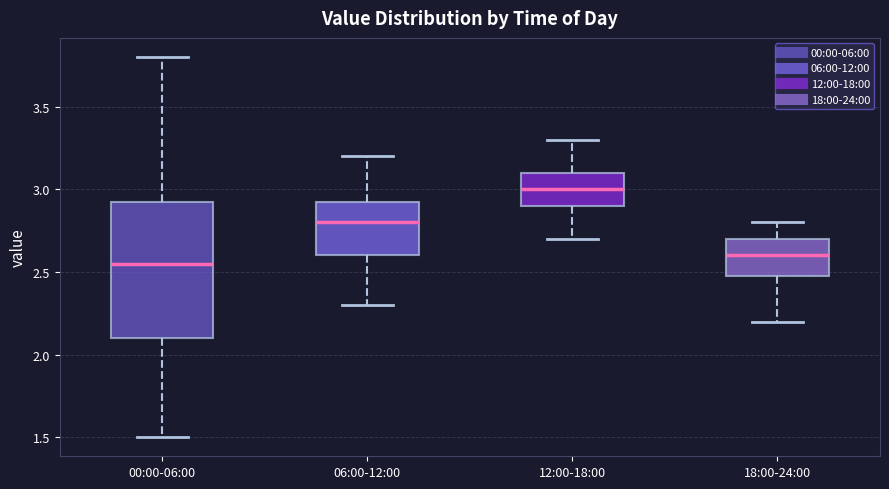

Comparing the boxes themselves (not the whiskers), which one is the tallest?

00:00-06:00